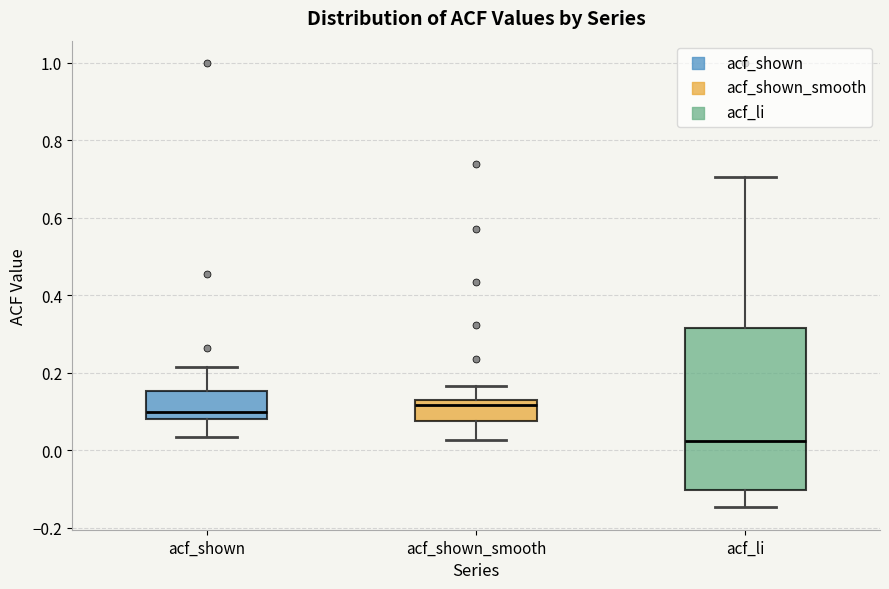

Where is the upper edge of the box for acf_li on the y-axis? The values are not printed on the chart, so give them approximately, as read against the axis.

0.32